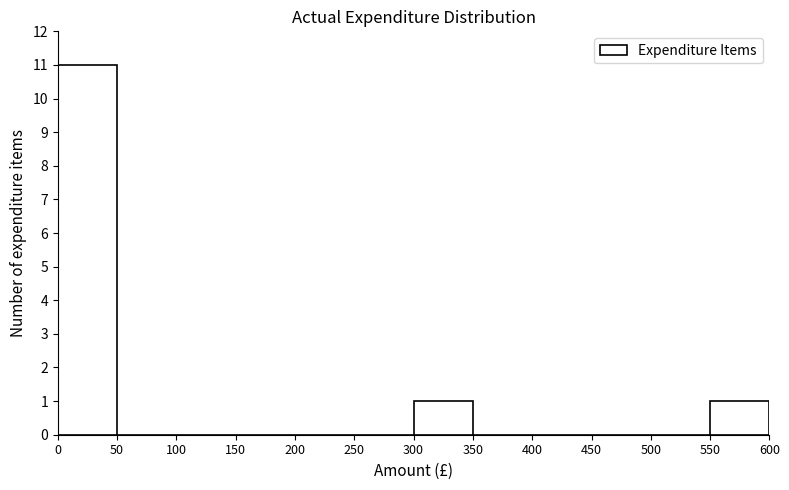

Reading left to right, transcribe this chart: for each bar, give the range it covers on the x-axis and its height. The values are not printed on the chart, so give them approximately, as read against the axis.

0 to 50: 11
50 to 100: 0
100 to 150: 0
150 to 200: 0
200 to 250: 0
250 to 300: 0
300 to 350: 1
350 to 400: 0
400 to 450: 0
450 to 500: 0
500 to 550: 0
550 to 600: 1